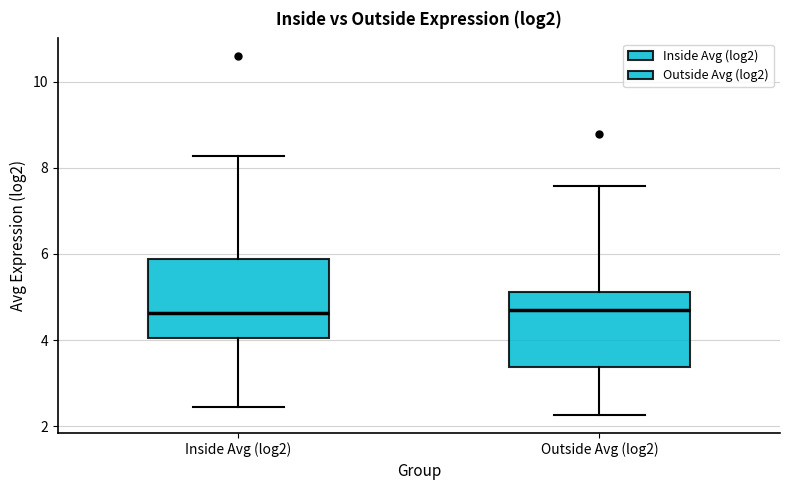

Where does the upper whisker of the box for Outside Avg (log2) end on the y-axis? The values are not printed on the chart, so give them approximately, as read against the axis.

7.6